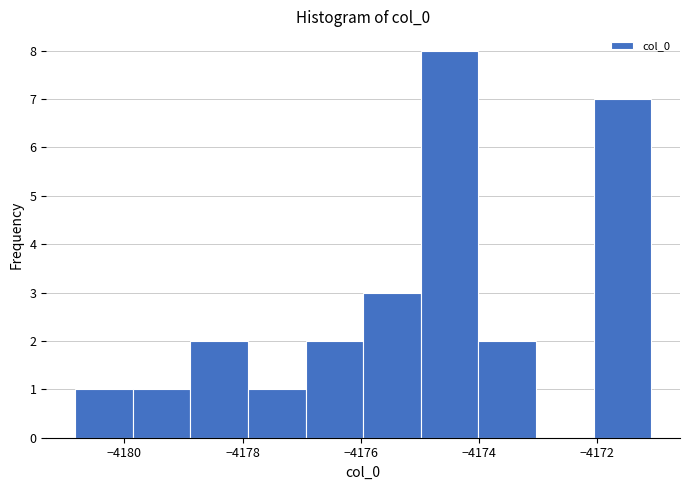

Reading left to right, transcribe this chart: for each bar, give the range it covers on the x-axis and its height. Neither the bar edges nor the heights are printed on the chart, so give them approximately, as read against the axes.

-4180.8 to -4179.8: 1
-4179.8 to -4178.8: 1
-4178.8 to -4178.0: 2
-4178.0 to -4177.0: 1
-4177.0 to -4176.0: 2
-4176.0 to -4175.0: 3
-4175.0 to -4174.0: 8
-4174.0 to -4173.0: 2
-4173.0 to -4172.0: 0
-4172.0 to -4171.0: 7